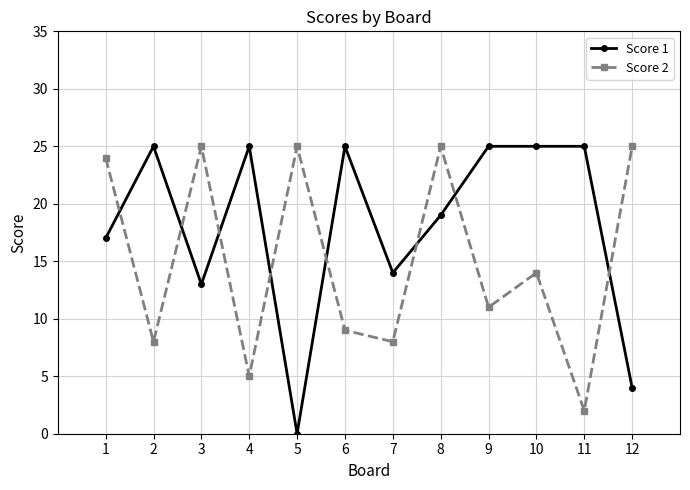

List the series in order of their overall mean, highest first.

Score 1, Score 2